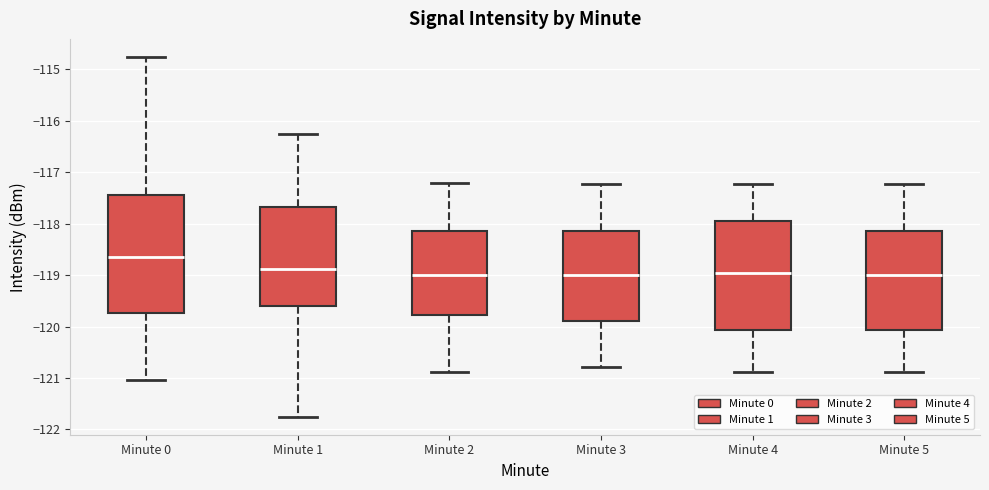

Where does the lower whisker of the box for Minute 4 end on the y-axis? The values are not printed on the chart, so give them approximately, as read against the axis.

-120.9